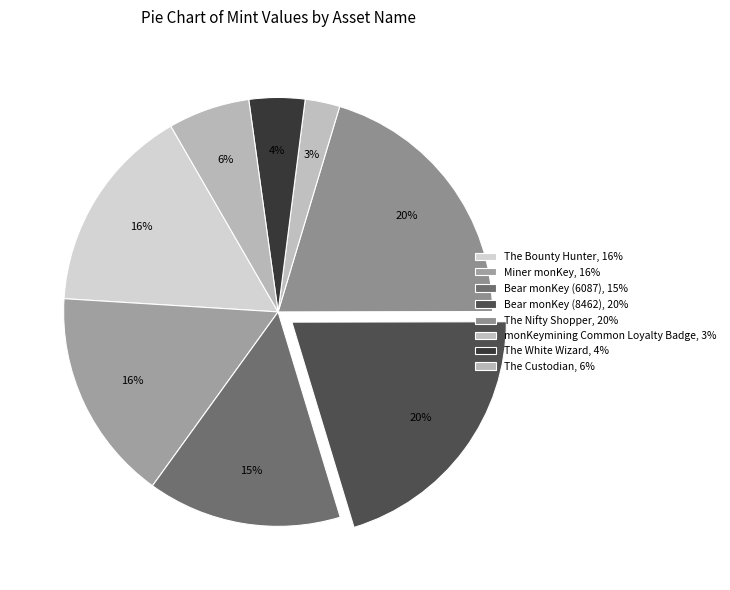

How many slices are in this pie chart?

8